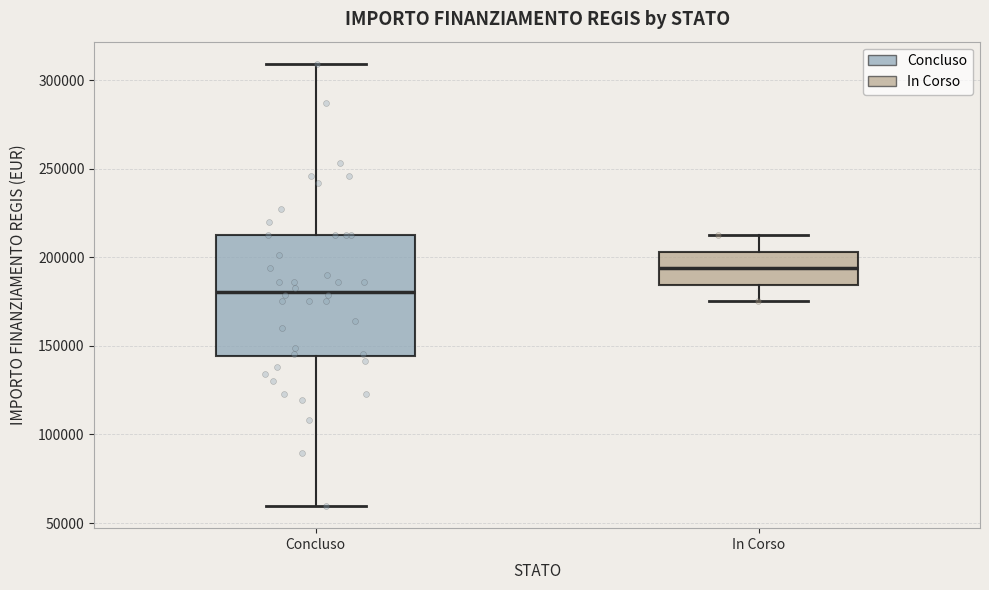

Which box has the highest median line?

In Corso